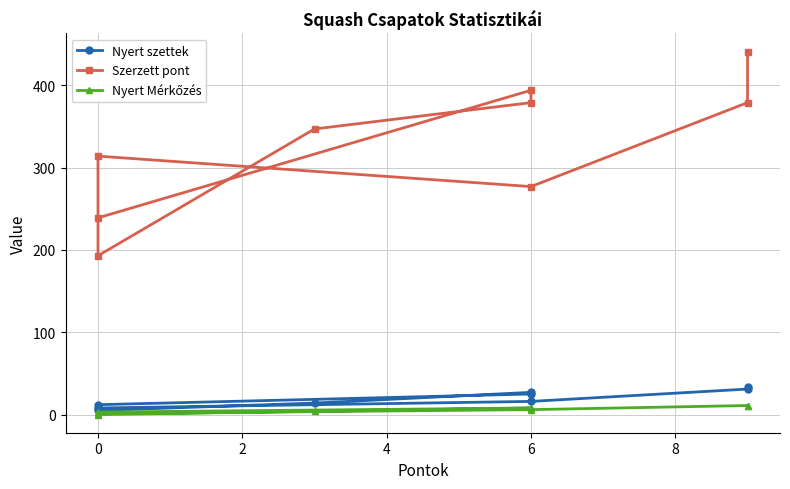

Where is Nyert Mérkőzés nearest to the value 5?

6